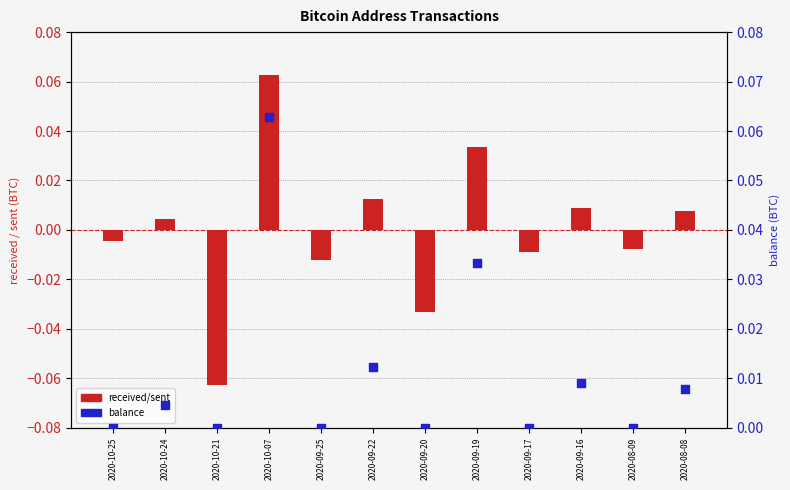

What are all the series names shown in the legend?

received/sent, balance